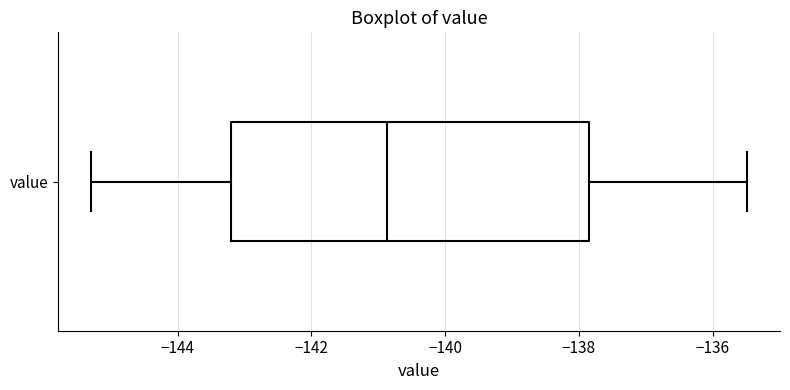

Where does the median line of the box for value sit on the x-axis? The values are not printed on the chart, so give them approximately, as read against the axis.

-140.8